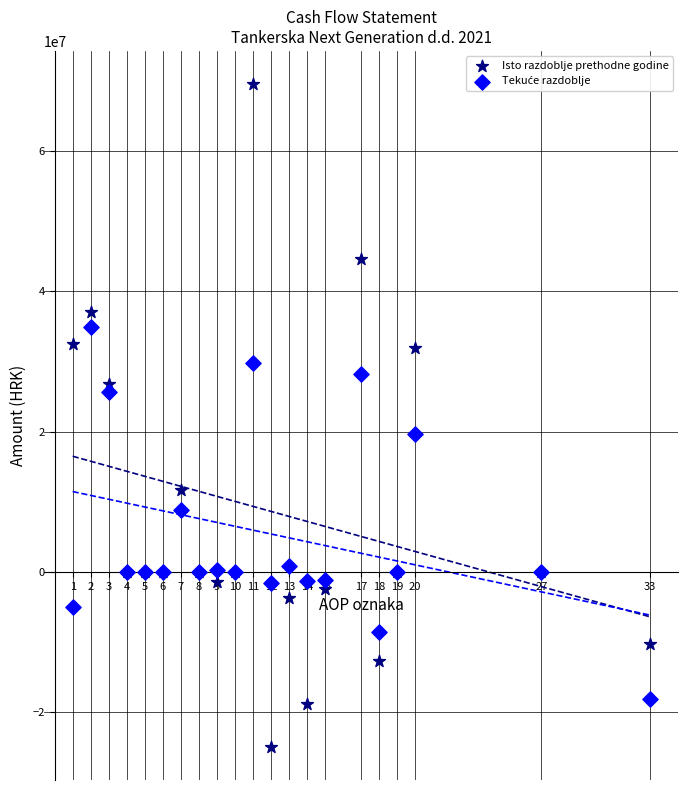

Which series has the largest Y range (max minus min)?

Isto razdoblje prethodne godine